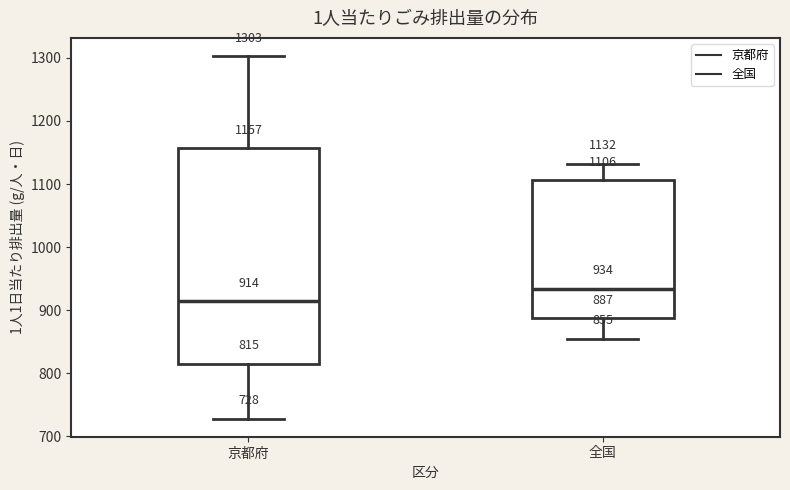

Which box has the highest median line?

全国